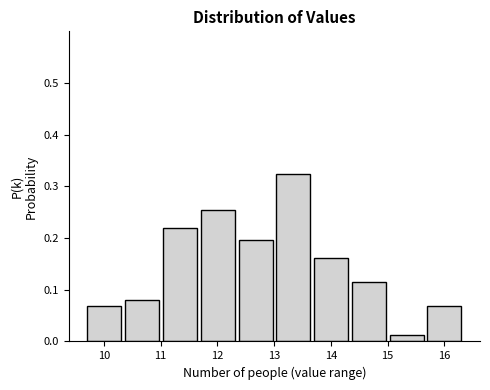

Reading left to right, transcribe this chart: for each bar, give the range it covers on the x-axis and its height. Neither the bar edges nor the heights are printed on the chart, so give them approximately, as read against the axes.

9.7 to 10.3: 0.07
10.3 to 11.0: 0.08
11.0 to 11.7: 0.22
11.7 to 12.3: 0.25
12.3 to 13.0: 0.20
13.0 to 13.7: 0.32
13.7 to 14.3: 0.16
14.3 to 15.0: 0.12
15.0 to 15.7: 0.01
15.7 to 16.3: 0.07